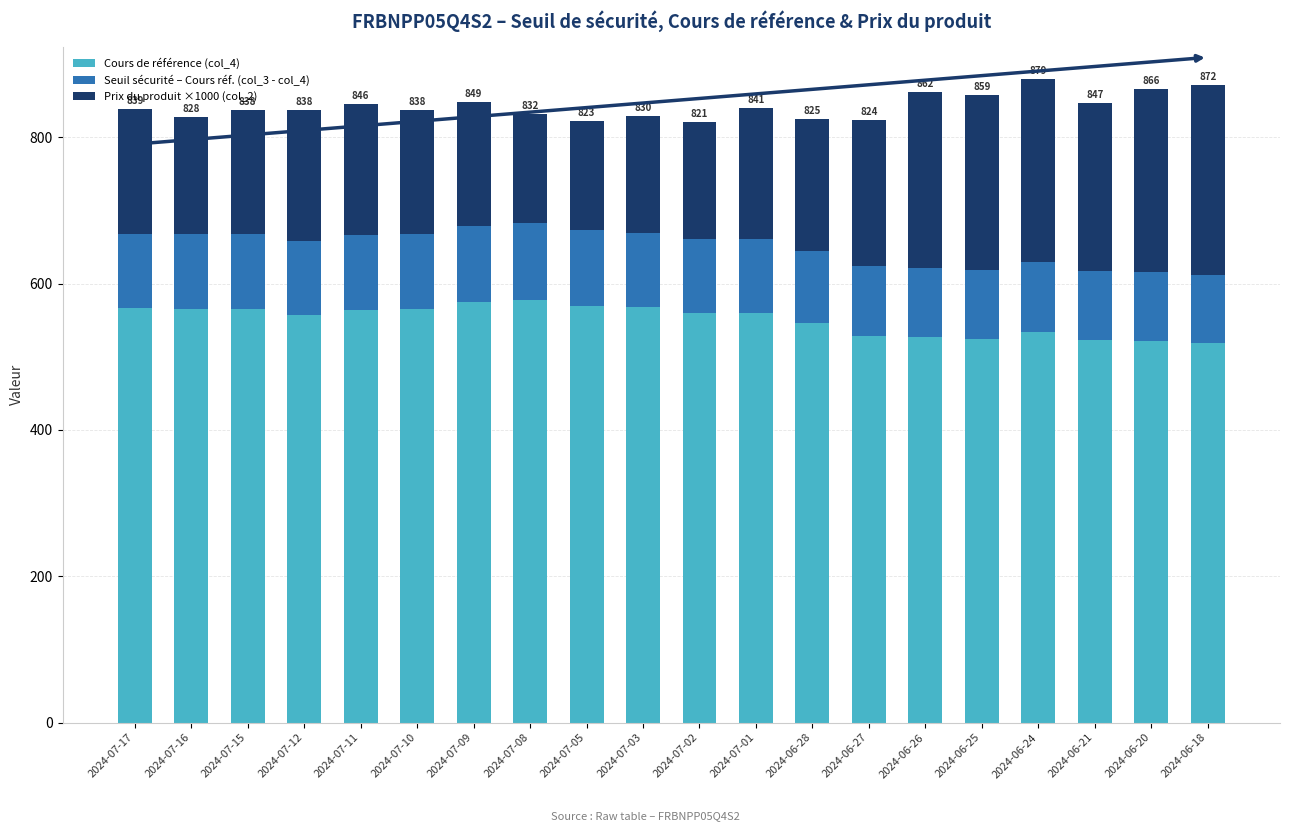

What is the total value across all series at 2024-07-01?

840.8